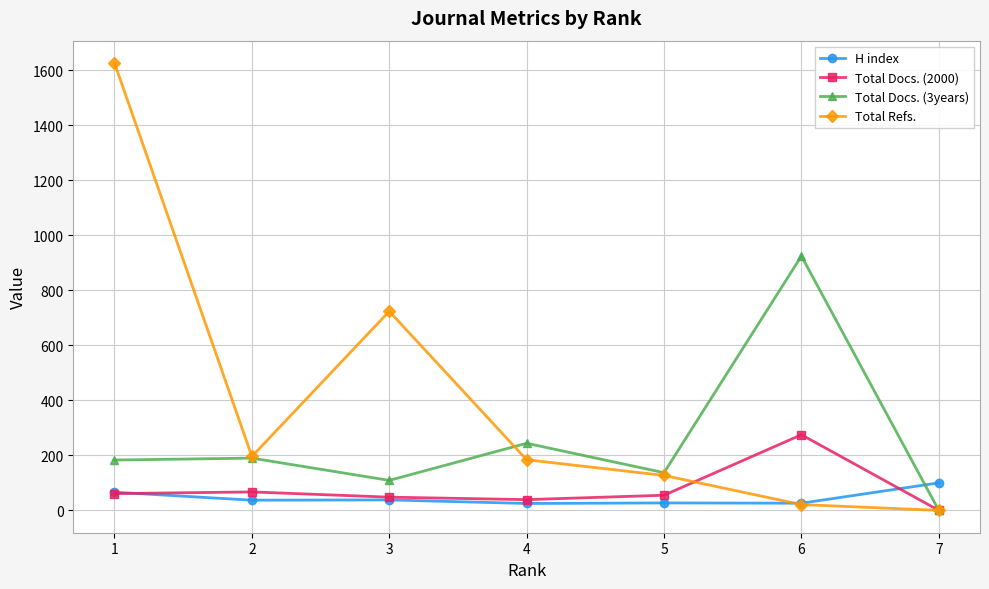

How many categories are shown in the chart?

7